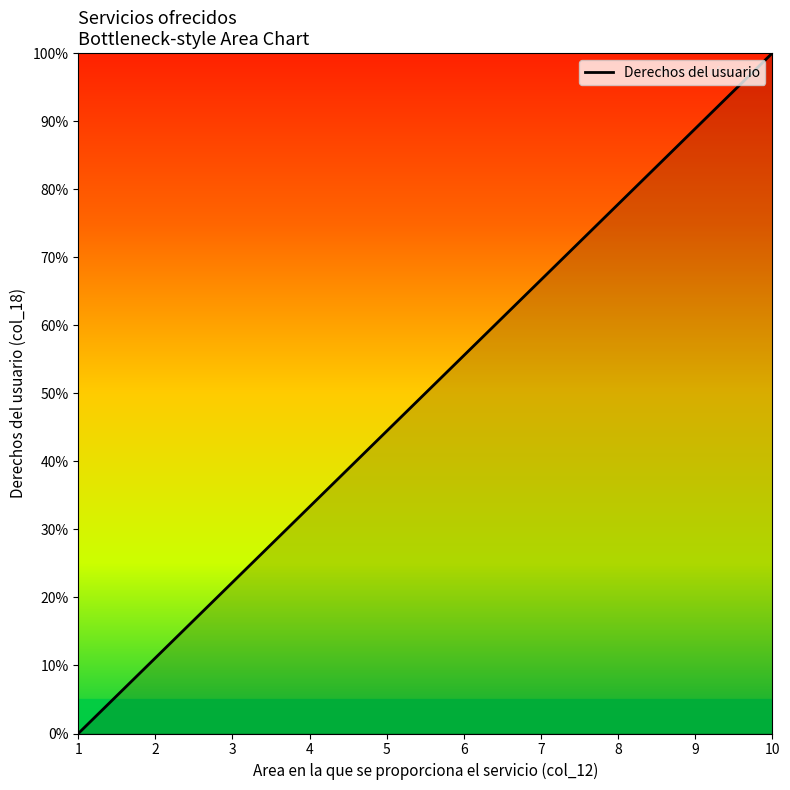

How many positive values are there?

9